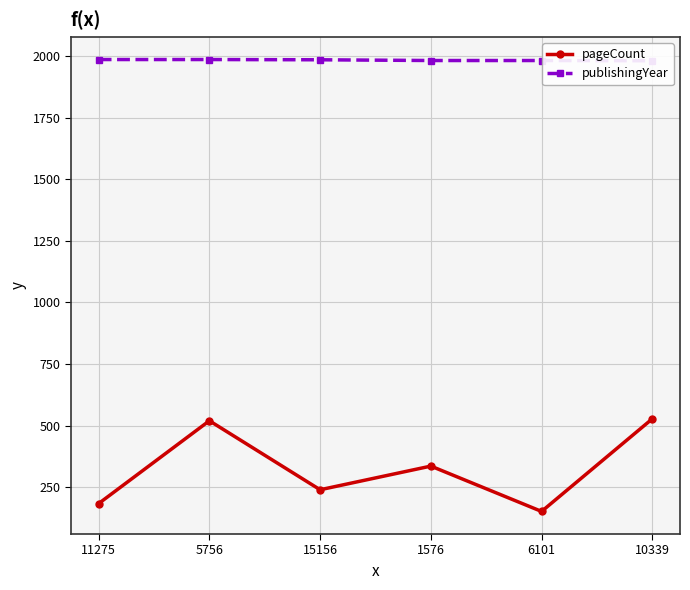

Reading left to right, list all the values displayed in this chart.

pageCount: 184	520	240	336	152	528
publishingYear: 1986	1986	1985	1982	1982	1981